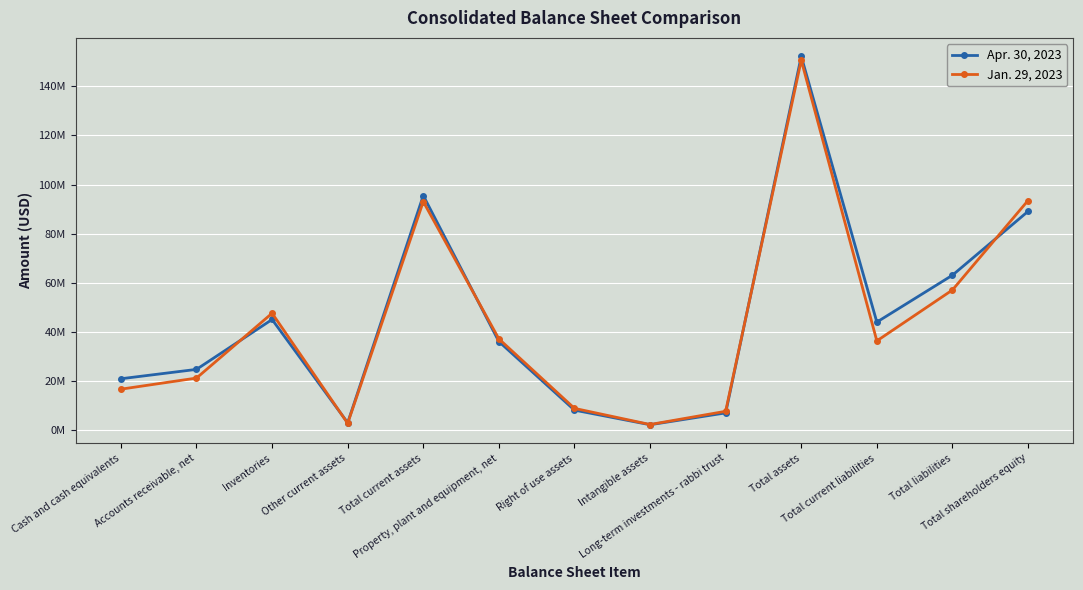

Between Total shareholders equity and Inventories, which is larger?

Total shareholders equity